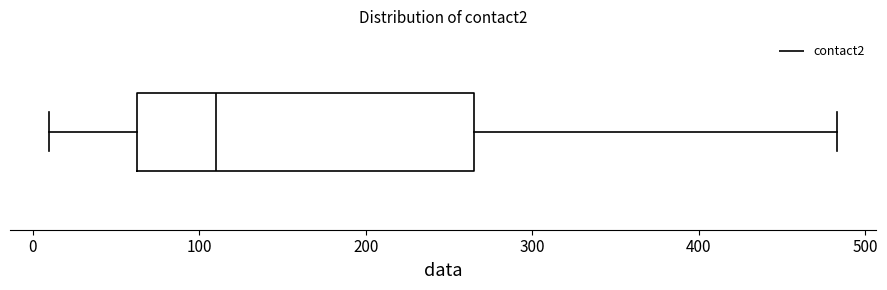

Transcribe this box plot: give where the median line is, the range the box spans, and where the two whiskers end, as read against the x-axis. The values are not printed on the chart, so give them approximately, as read against the axis.

median 110, box 60 to 270, whiskers 10 to 480